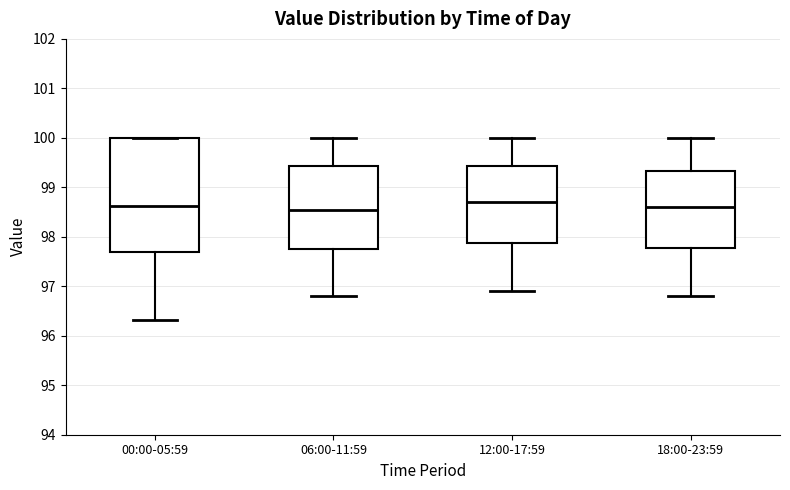

Where is the lower edge of the box for 00:00-05:59 on the y-axis? The values are not printed on the chart, so give them approximately, as read against the axis.

97.7